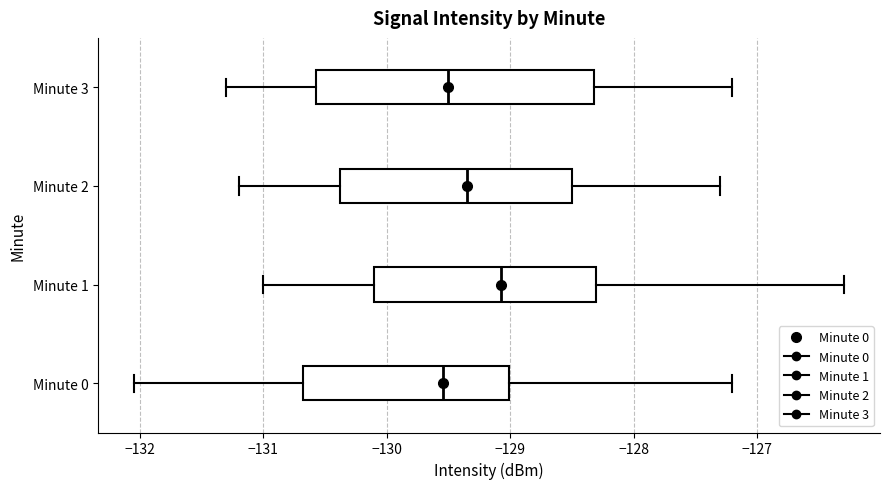

Reading bottom to top, read every box against the x-axis: the position of its median line, the range the box covers, and the ends of its whiskers. The values are not printed on the chart, so give them approximately, as read against the axis.

Minute 0: median -129.5, box -130.7 to -129.0, whiskers -132.1 to -127.2
Minute 1: median -129.1, box -130.1 to -128.3, whiskers -131.0 to -126.3
Minute 2: median -129.3, box -130.4 to -128.5, whiskers -131.2 to -127.3
Minute 3: median -129.5, box -130.6 to -128.3, whiskers -131.3 to -127.2